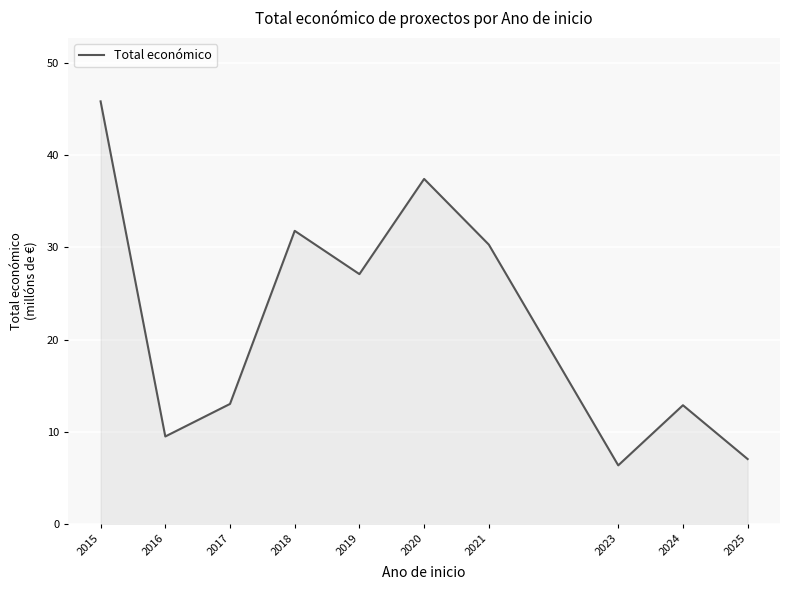

Does the chart have visible grid lines?

Yes